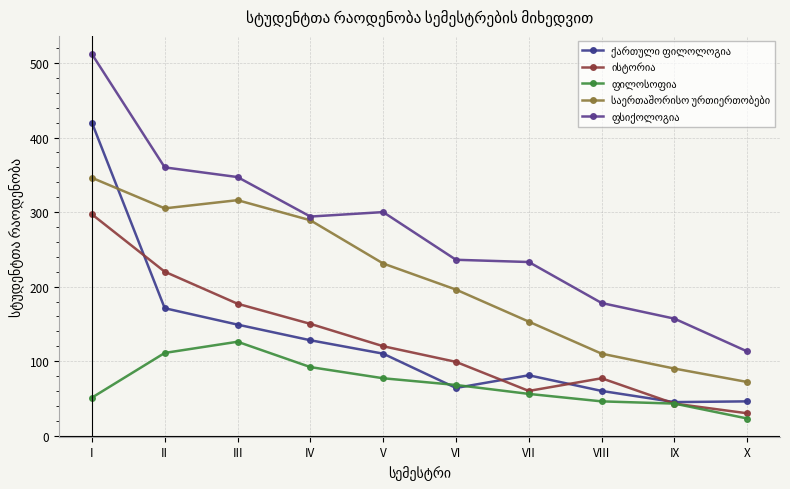

How many distinct data groups are displayed?

5